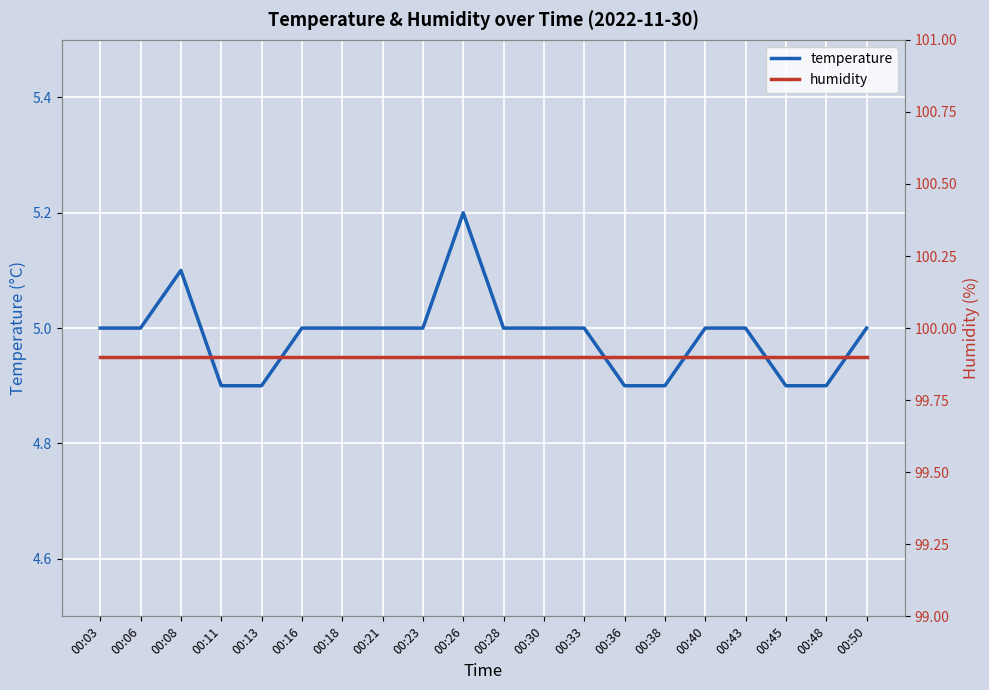

True or false: temperature and humidity intersect in this chart.

False